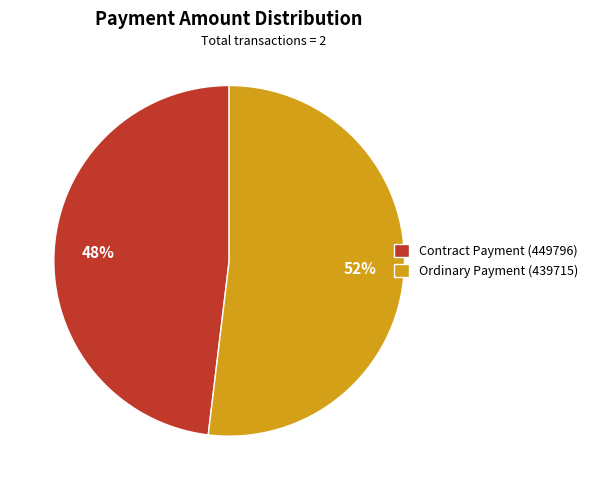

Between Contract Payment (449796) and Ordinary Payment (439715), which is larger?

Ordinary Payment (439715)